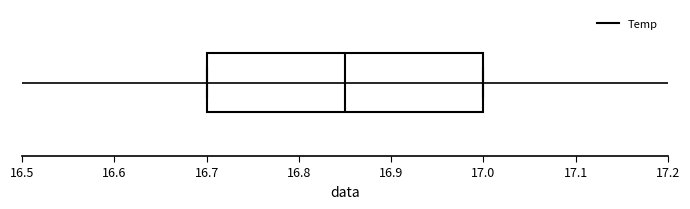

Read this box plot against the x-axis: the position of the median line, the range covered by the box, and the ends of both whiskers. The values are not printed on the chart, so give them approximately, as read against the axis.

median 16.85, box 16.70 to 17.00, whiskers 16.70 to 17.00